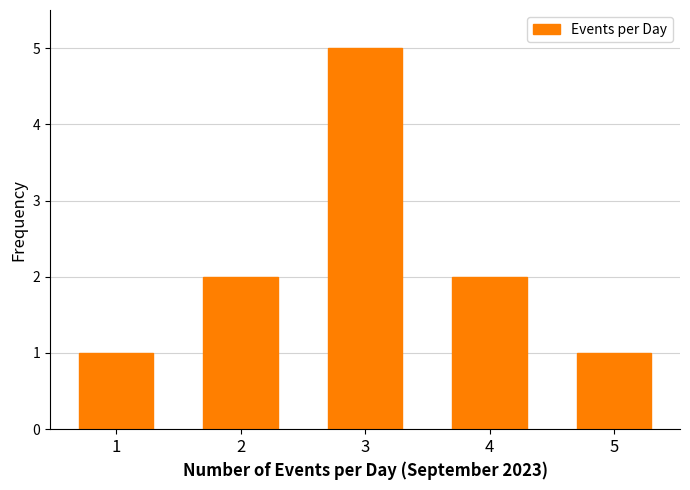

Reading right to left, extract all data points from this chart.

1	2	5	2	1